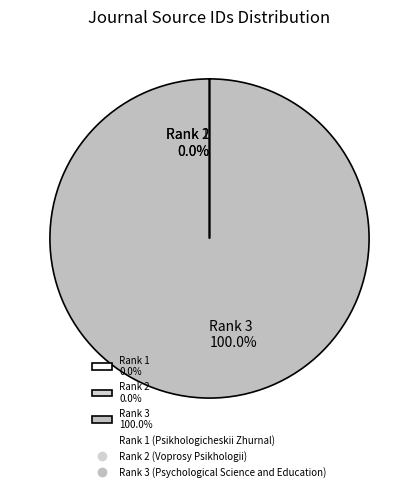

Which slice is the largest?

Rank 3 100.0%